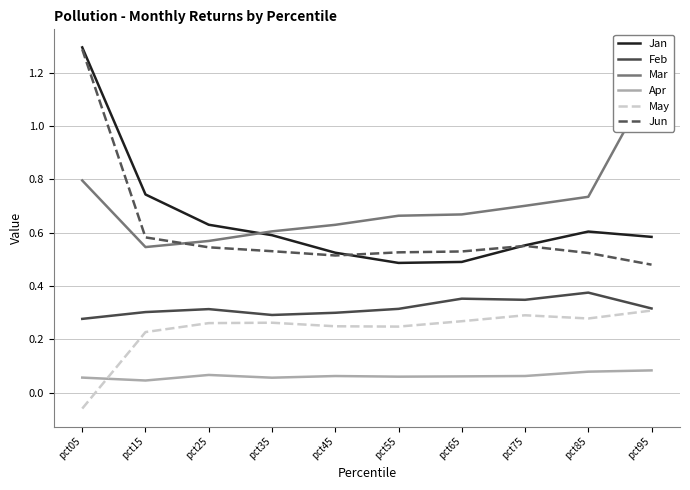

The Jan series shows 0.6 at pct75. True or false?

True